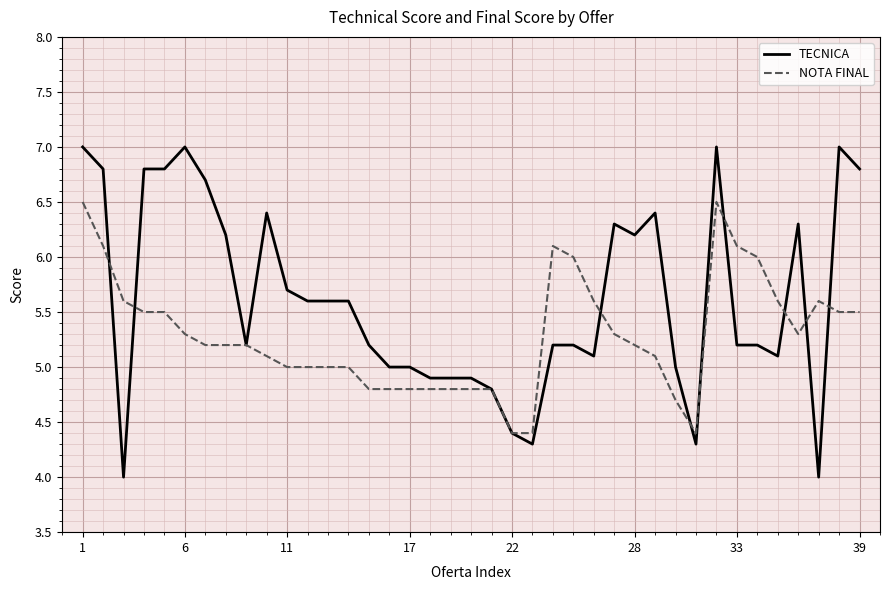

What is the lowest value of the NOTA FINAL series?

4.4